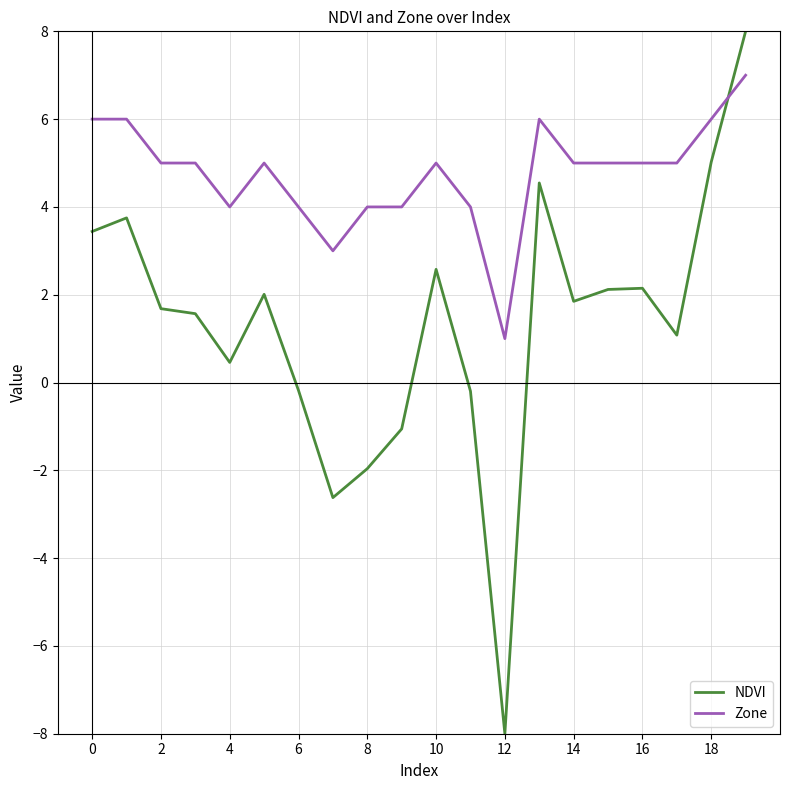

List the series in order of their peak value, lowest first.

Zone, NDVI